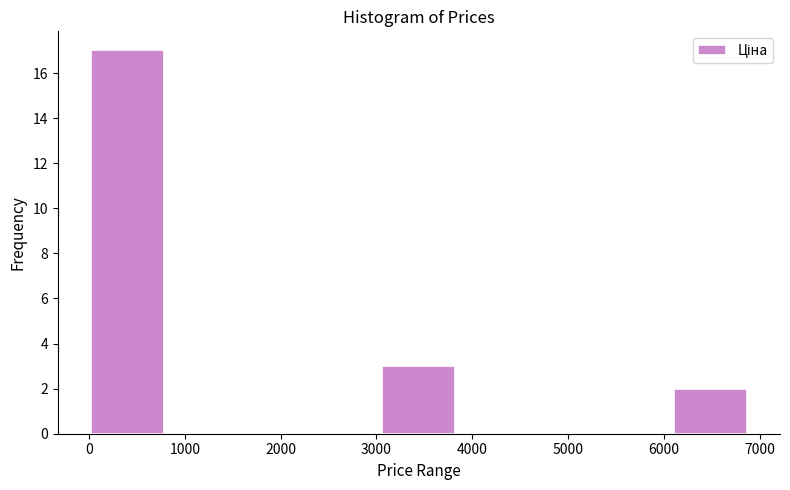

What is the height of the bar covering 6100 to 6900 on the x-axis? Neither the bar edges nor the heights are printed on the chart, so give them approximately, as read against the axes.

2